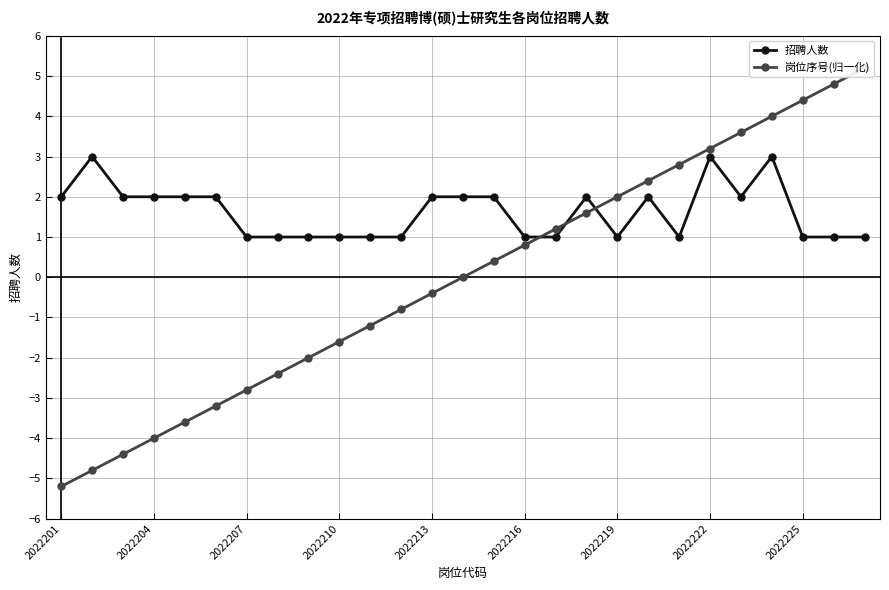

At 26, list the series in order from smallest to largest.

招聘人数, 岗位序号(归一化)